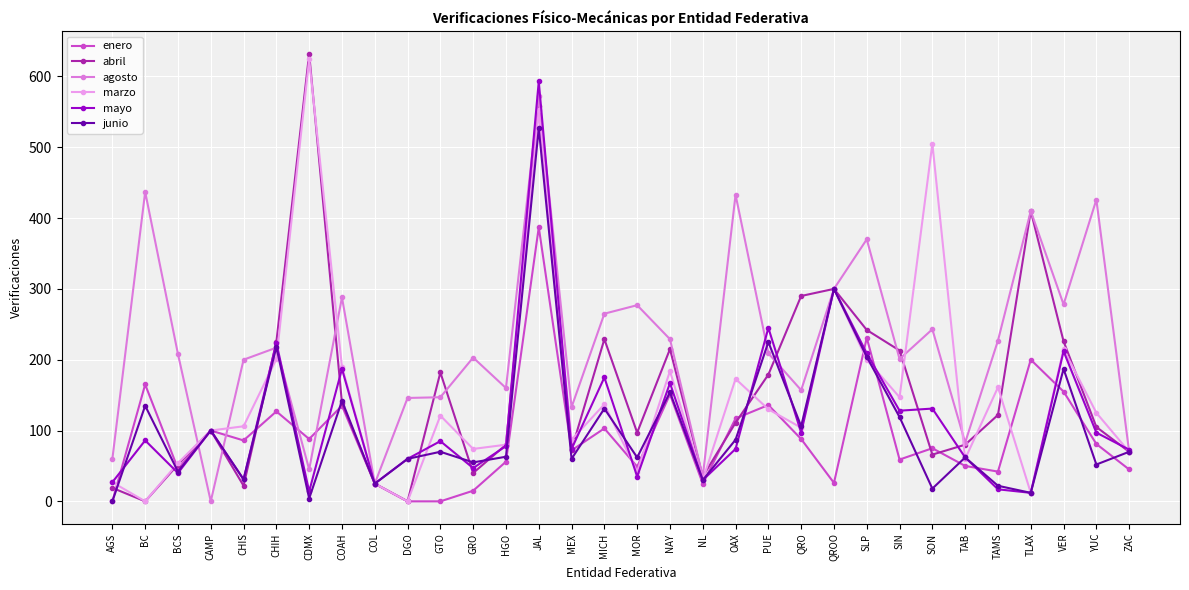

Where is the first local minimum for junio?

BCS